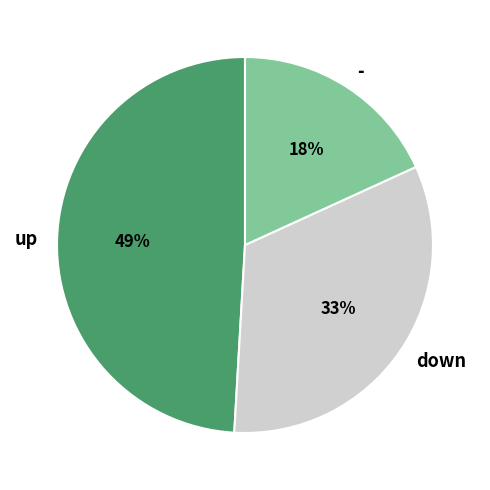

Does down account for over 50% of the chart?

No